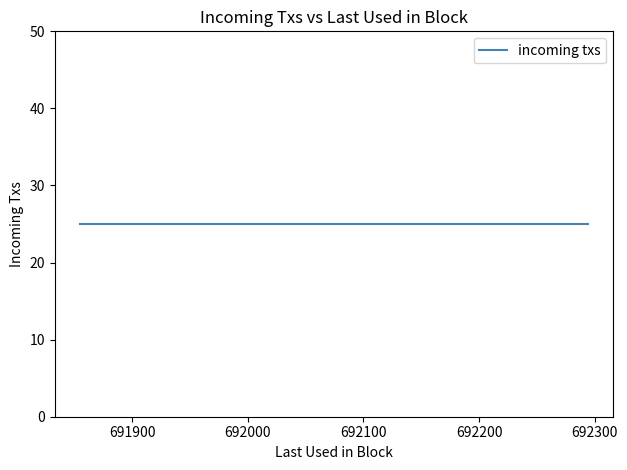

At which category is the sum across all series the highest?

692294